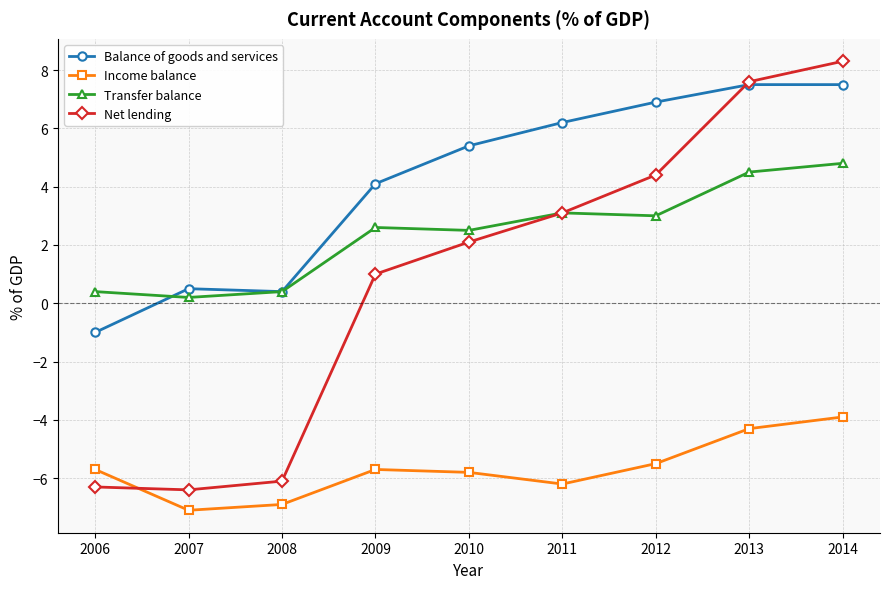

At how many categories does at least one series exceed 3?

6